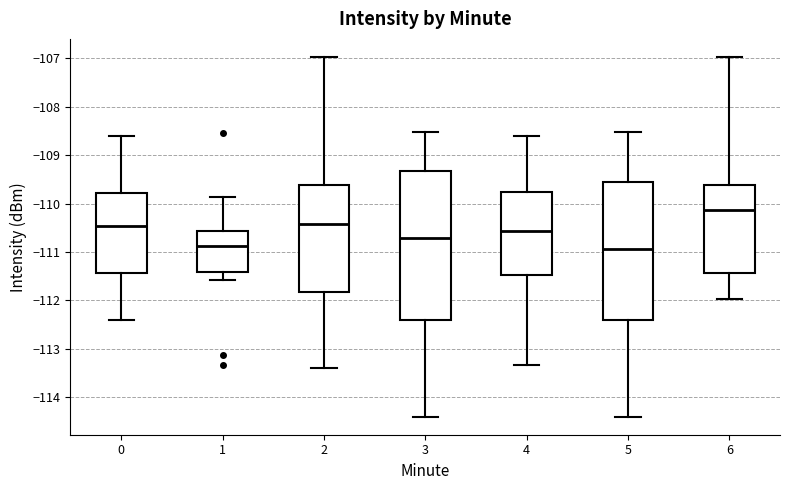

Reading left to right, read every box against the y-axis: the position of its median line, the range the box covers, and the ends of its whiskers. The values are not printed on the chart, so give them approximately, as read against the axis.

0: median -110.5, box -111.4 to -109.8, whiskers -112.4 to -108.6
1: median -110.9, box -111.4 to -110.6, whiskers -111.6 to -109.9
2: median -110.4, box -111.8 to -109.6, whiskers -113.4 to -107.0
3: median -110.7, box -112.4 to -109.3, whiskers -114.4 to -108.5
4: median -110.6, box -111.5 to -109.8, whiskers -113.3 to -108.6
5: median -110.9, box -112.4 to -109.6, whiskers -114.4 to -108.5
6: median -110.1, box -111.4 to -109.6, whiskers -112.0 to -107.0